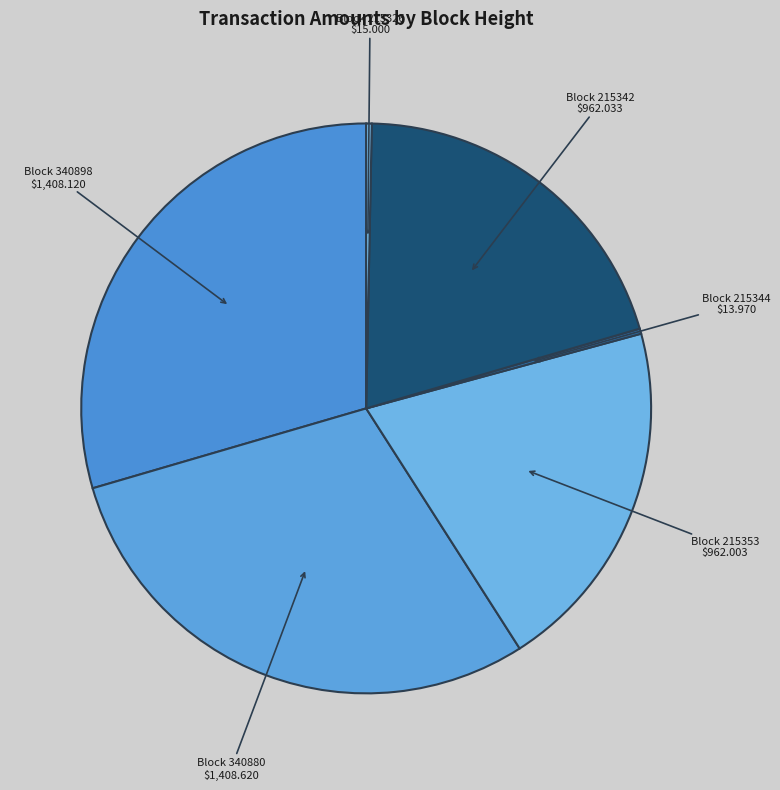

Approximately how many times larger is the value at Block 215353 compared to Block 215344?

68.9